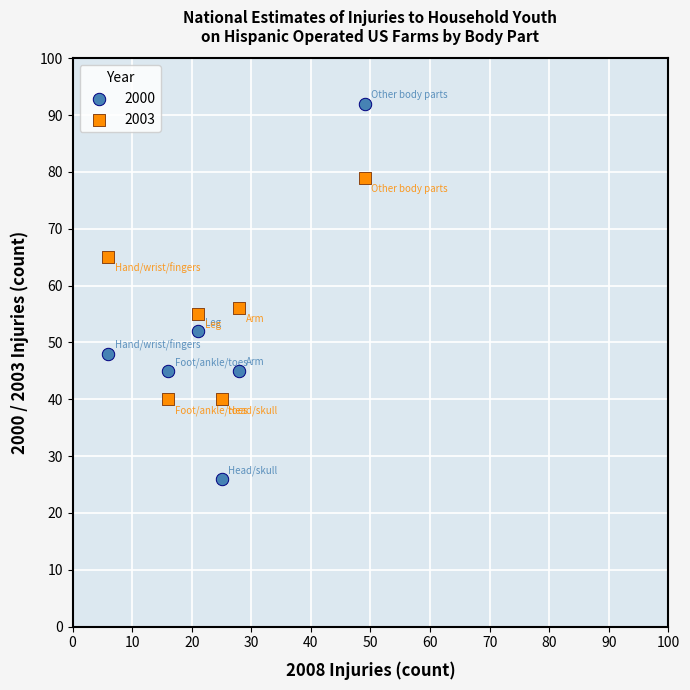

Which series reaches the maximum Y coordinate?

2000